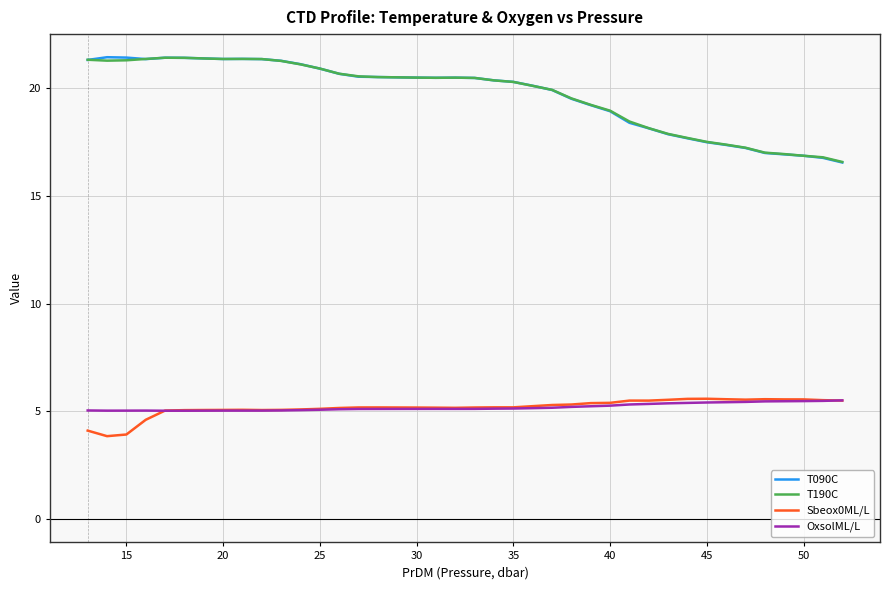

True or false: OxsolML/L has more than 1 points higher than both neighbors.

True